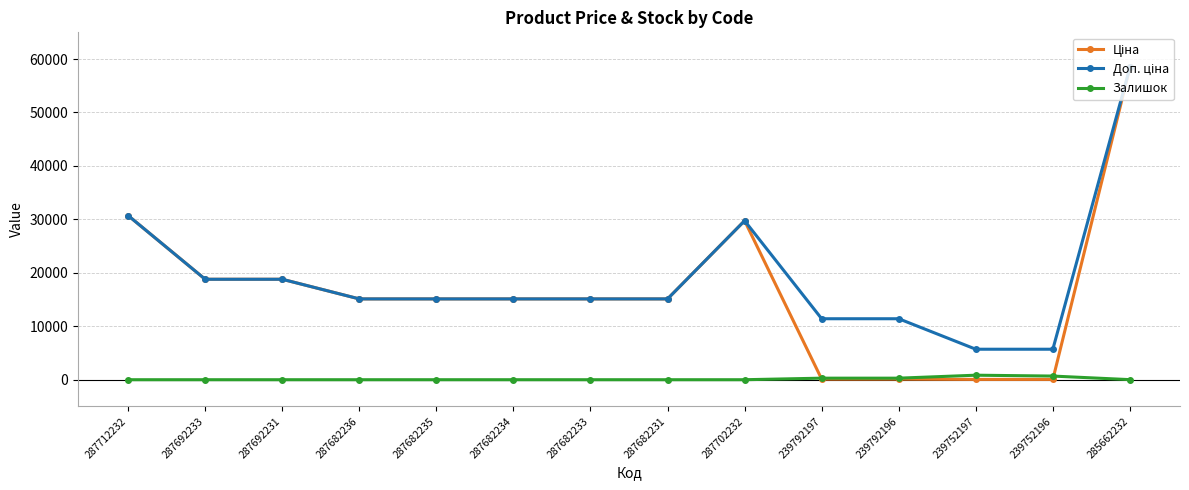

Is it true that Залишок equals 290.0 at 239792196?

True